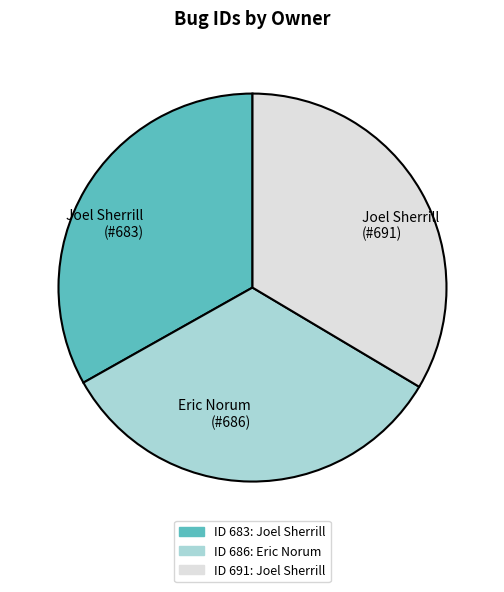

Do Joel Sherrill (#691) and Joel Sherrill (#683) together represent more than half of the pie?

Yes